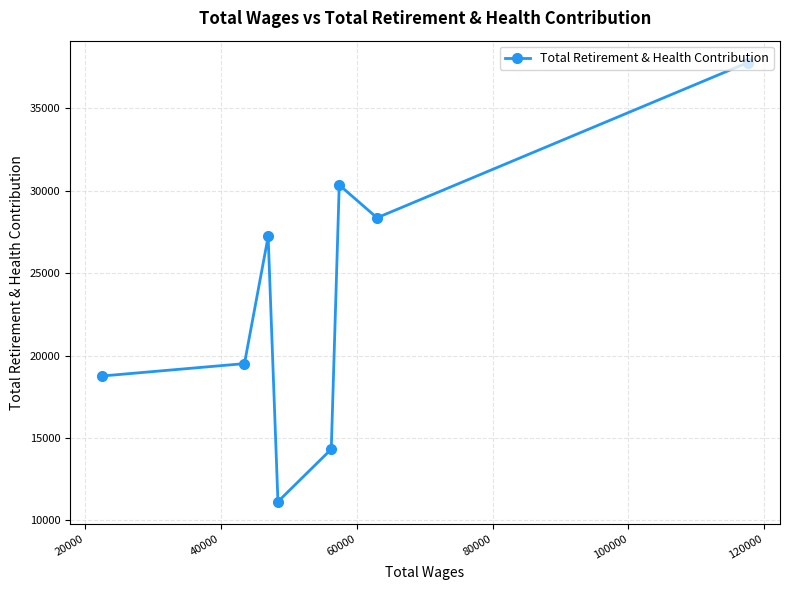

What is the difference between the second highest and minimum values?

19219